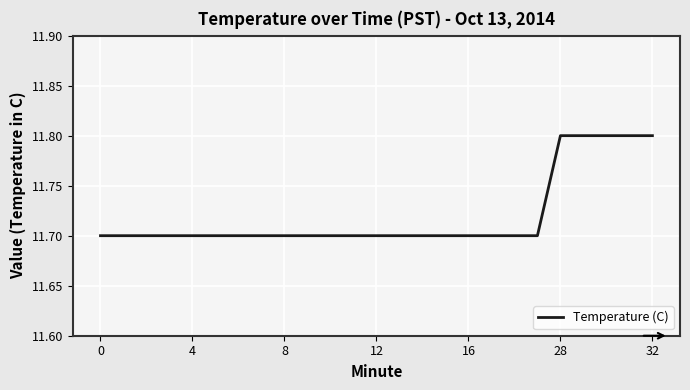

What is the greatest value displayed?

11.8